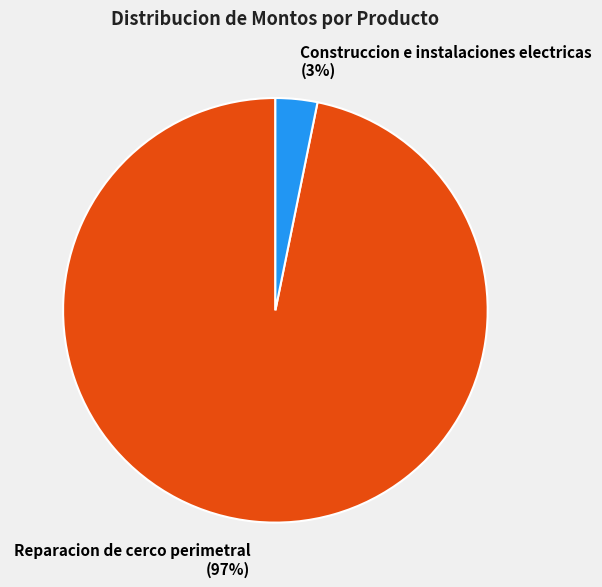

To the nearest percent, what portion does Reparacion de cerco perimetral represent?

97%